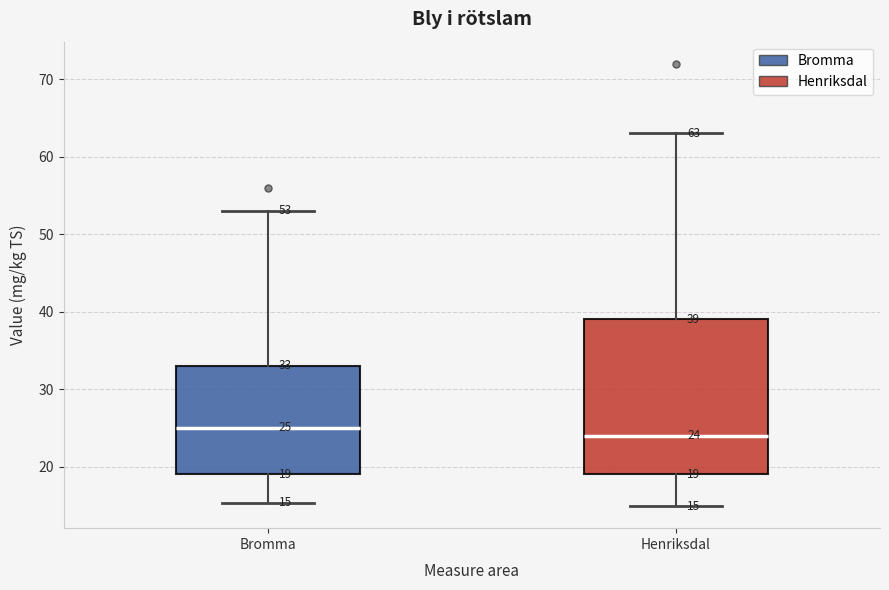

Which box's median line is the highest?

Bromma